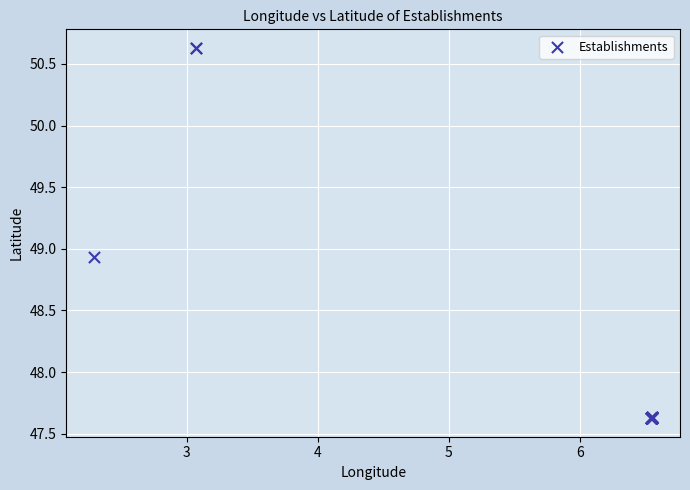

What Y value in the scatter plot is closest to 49?

48.9